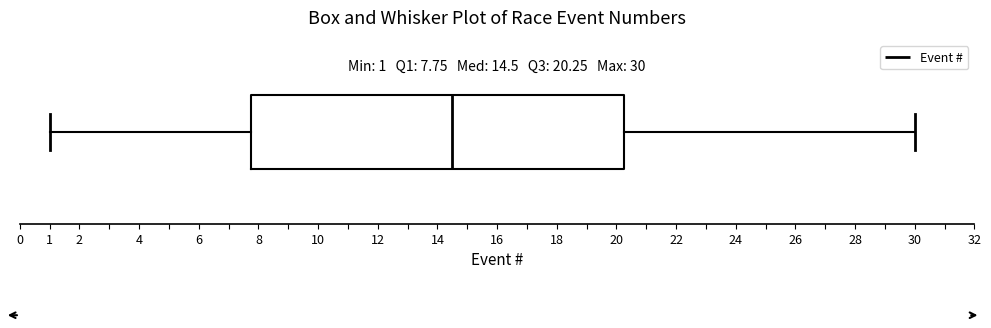

Read this box plot against the x-axis: the position of the median line, the range covered by the box, and the ends of both whiskers. The values are not printed on the chart, so give them approximately, as read against the axis.

median 14.5, box 7.8 to 20.3, whiskers 1.0 to 30.0